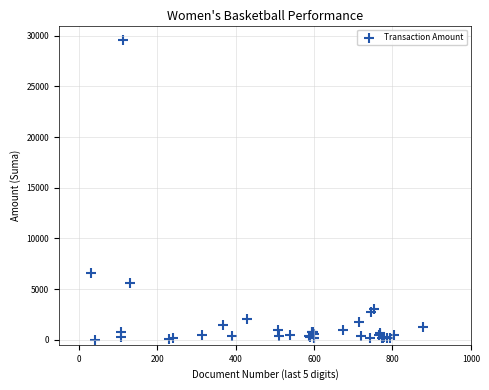

What Y value in the scatter plot is closest to 14808?

6566